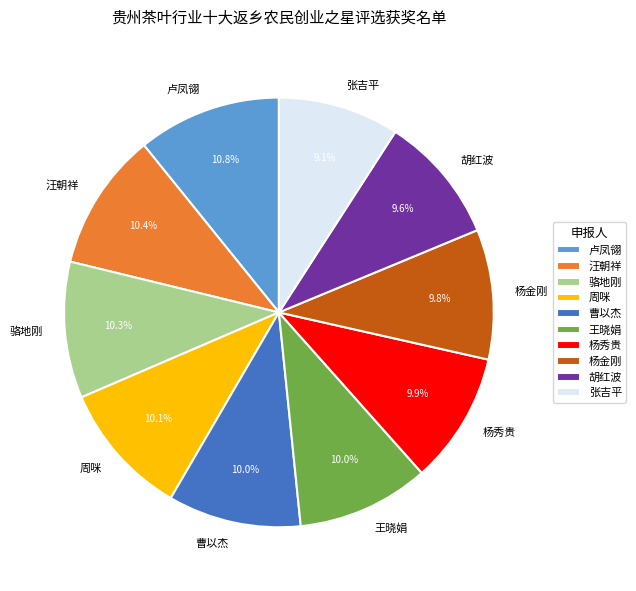

To the nearest percent, what is the difference between the 卢凤翎 and 杨秀贵 slice percentages?

1%